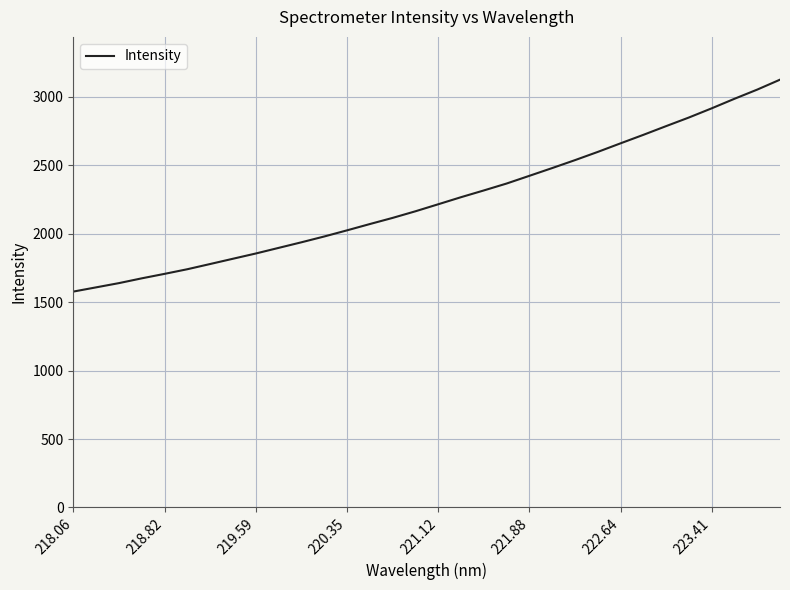

What is the maximum value shown in the chart?

3125.4